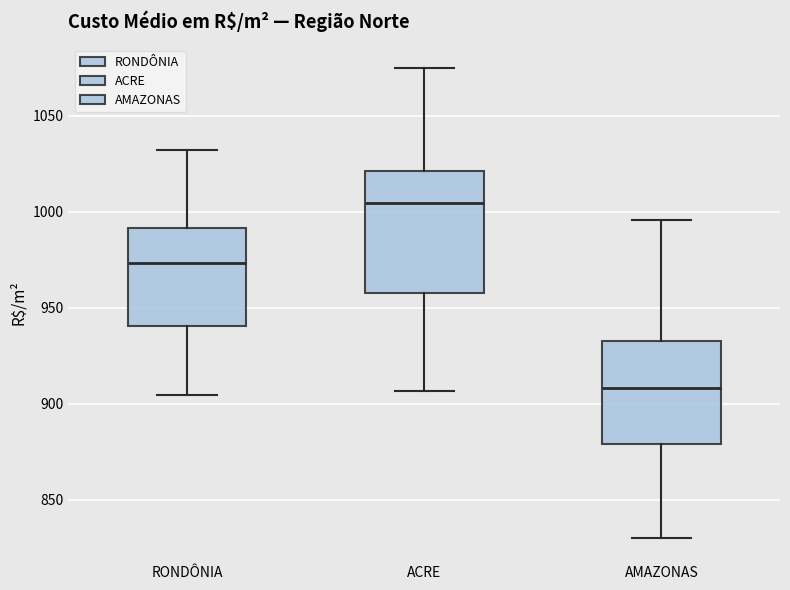

Reading left to right, read every box against the y-axis: the position of its median line, the range the box covers, and the ends of its whiskers. The values are not printed on the chart, so give them approximately, as read against the axis.

RONDÔNIA: median 975, box 940 to 990, whiskers 905 to 1030
ACRE: median 1005, box 960 to 1020, whiskers 905 to 1075
AMAZONAS: median 910, box 880 to 930, whiskers 830 to 995